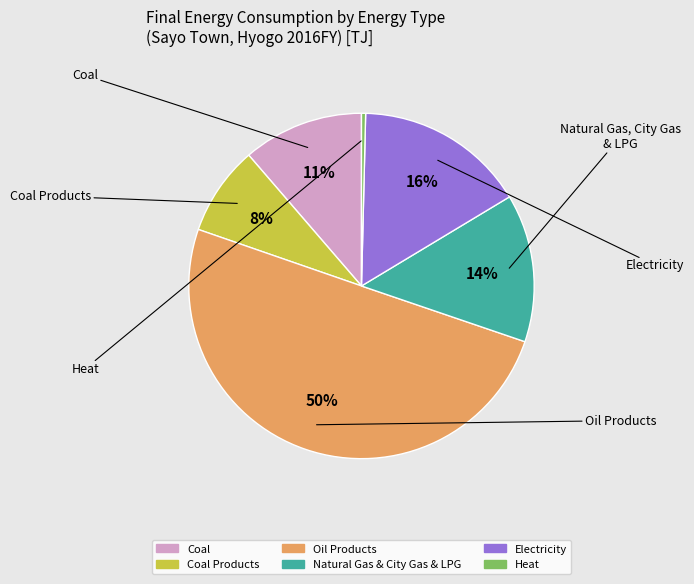

To the nearest percent, what is the average slice percentage?

17%